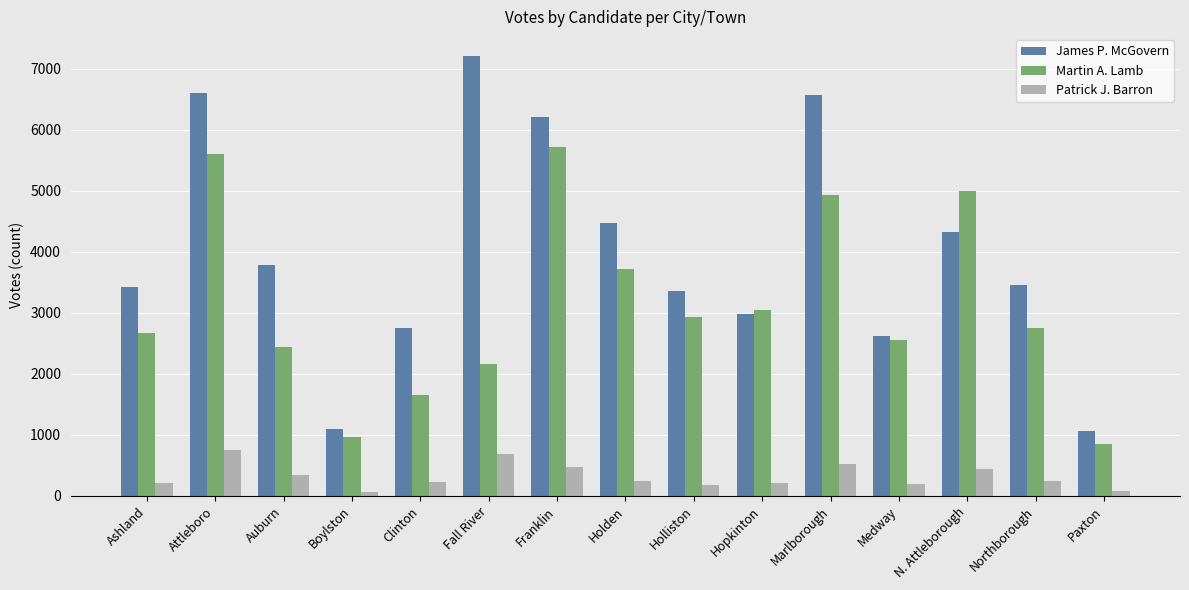

What is the difference between the highest and lowest values at Attleboro?

5844